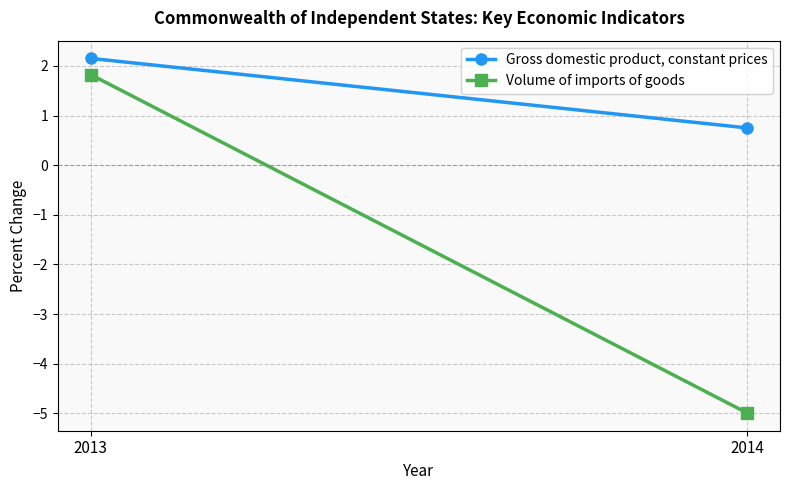

Which series has the widest spread of values?

Volume of imports of goods